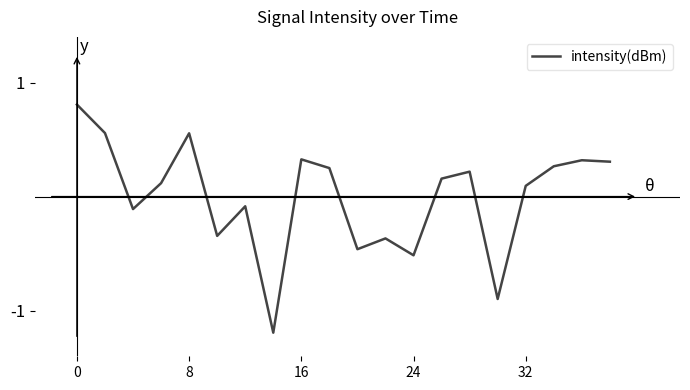

Is this an area chart (filled region under the line)?

No